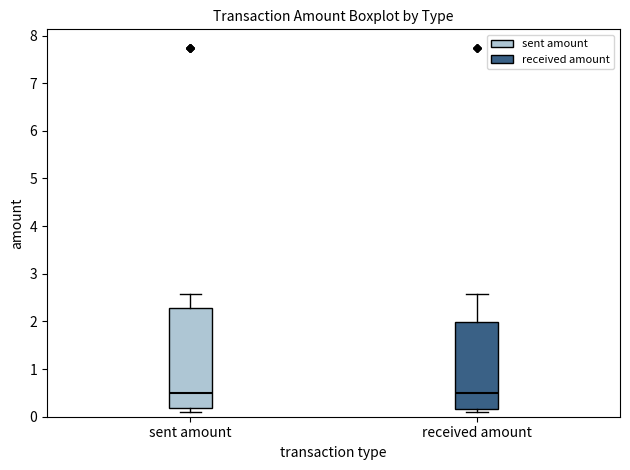

Where is the upper edge of the box for sent amount on the y-axis? The values are not printed on the chart, so give them approximately, as read against the axis.

2.3